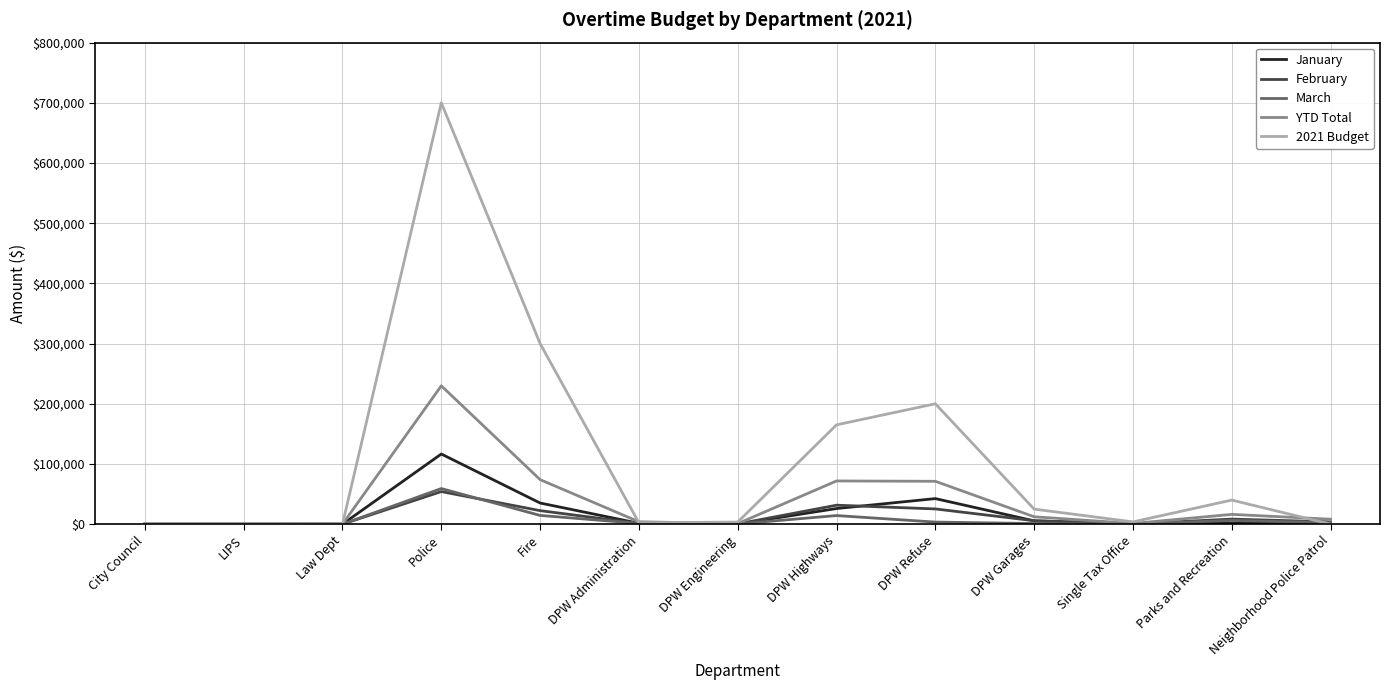

Which category has the highest value in the January series?

Police